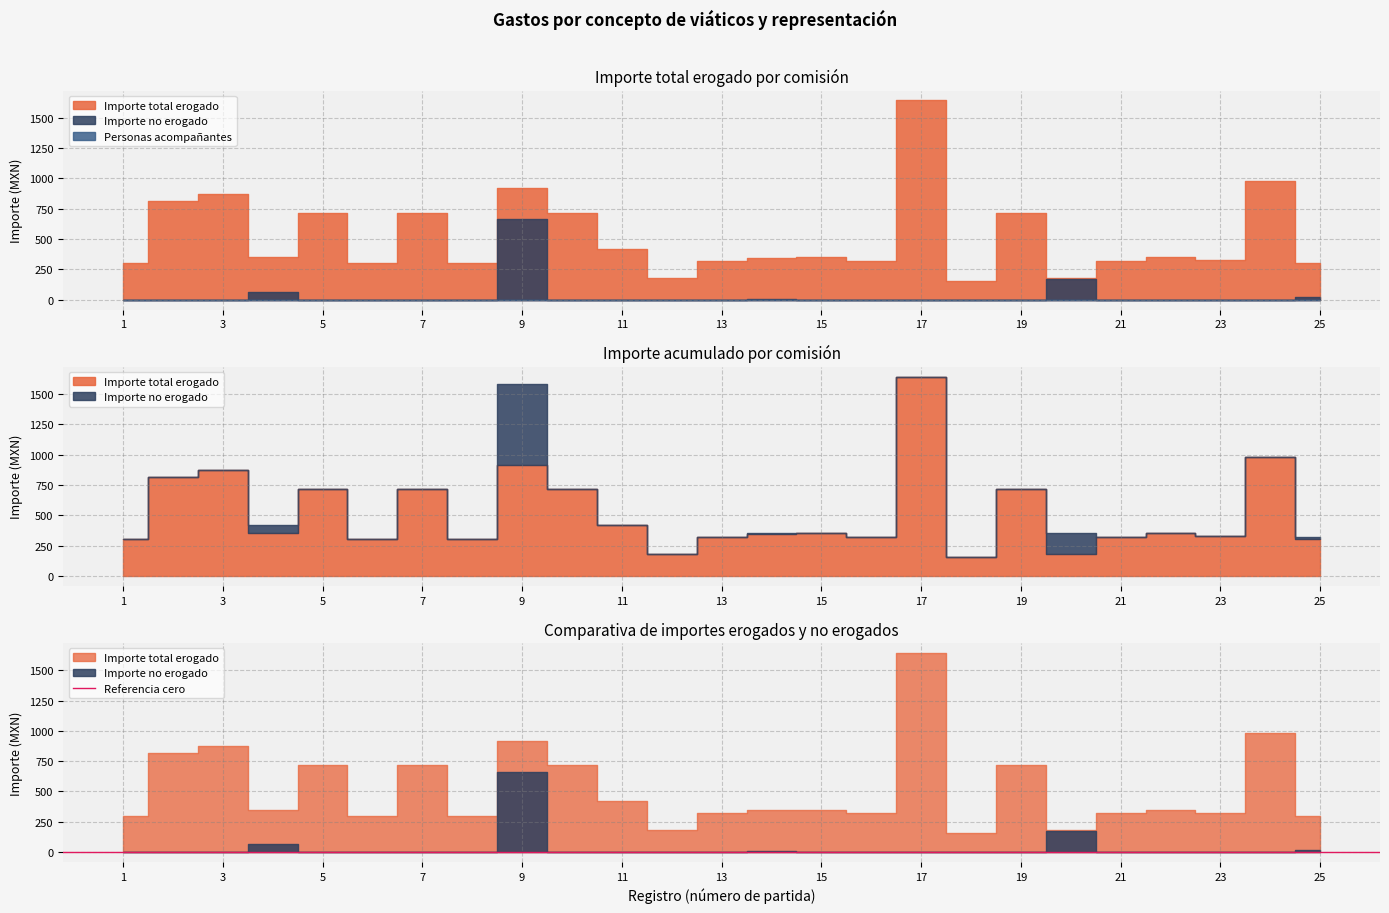

What is the difference between the highest and lowest values at 13?

318.0